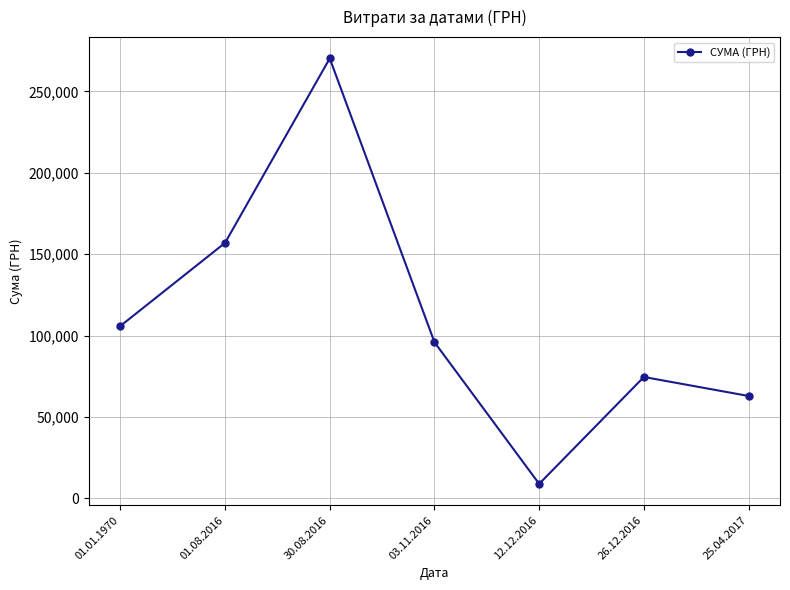

What is the value of the 4th point from the left?

95922.2